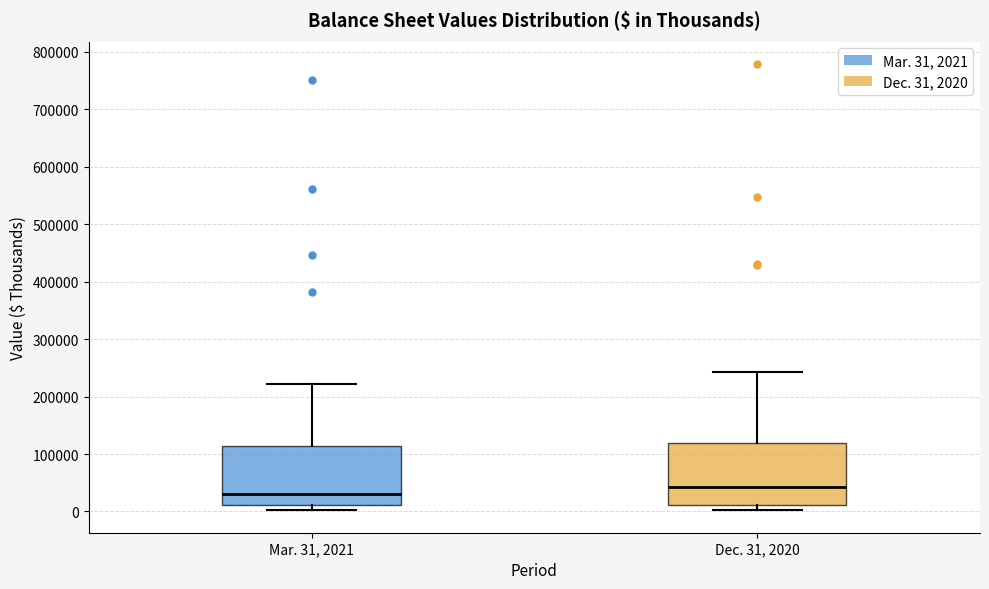

Where does the median line of the box for Mar. 31, 2021 sit on the y-axis? The values are not printed on the chart, so give them approximately, as read against the axis.

30000